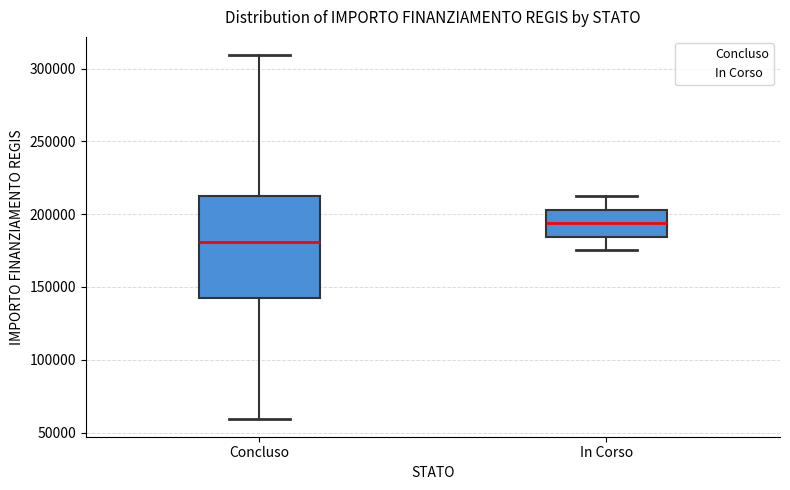

Where is the upper edge of the box for Concluso on the y-axis? The values are not printed on the chart, so give them approximately, as read against the axis.

210000